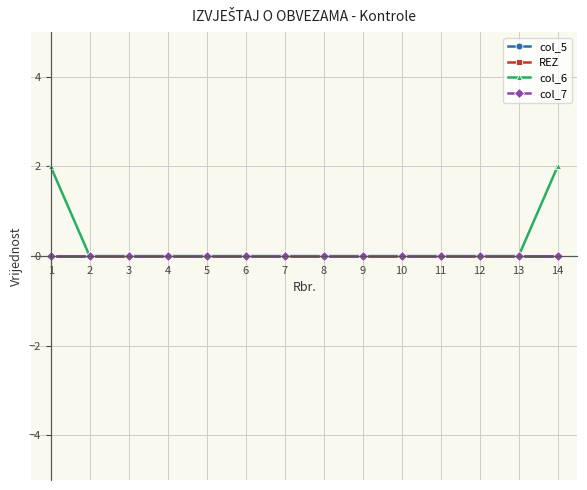

Does the chart have visible grid lines?

Yes